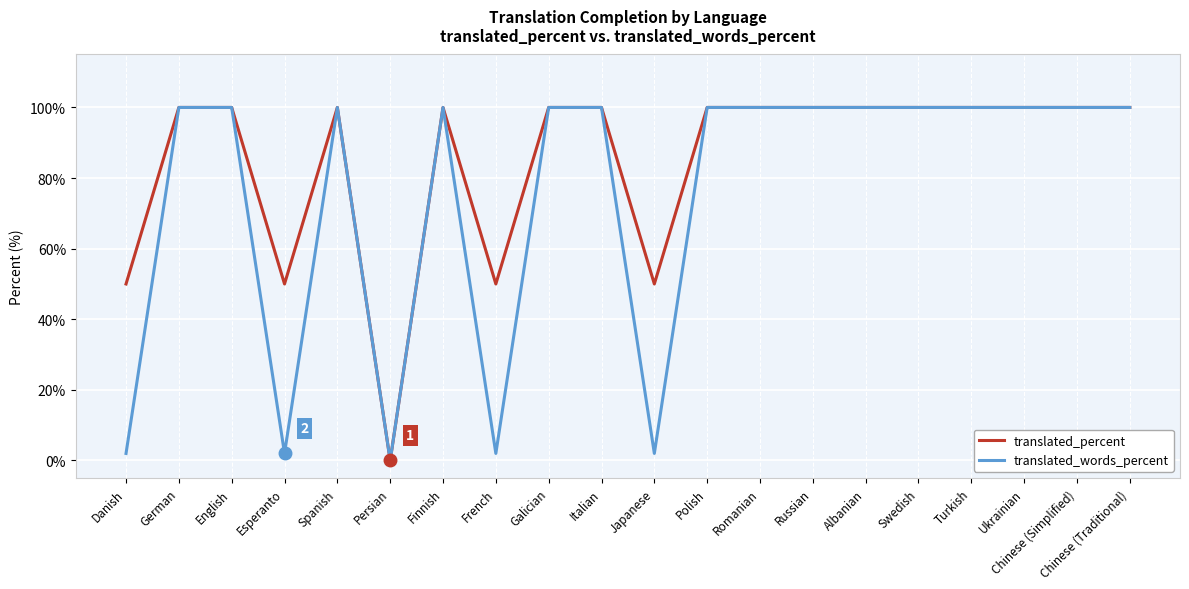

Is it true that translated_percent equals 66 at Persian?

False